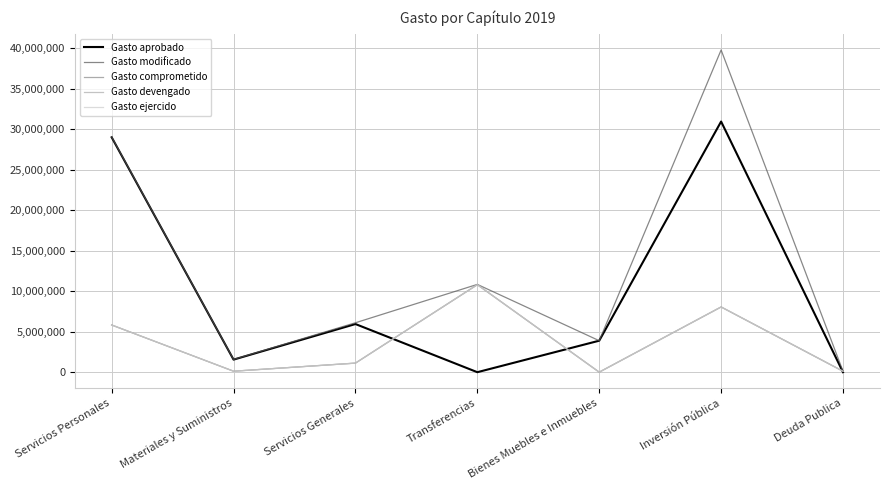

What is the difference between the Gasto comprometido values at Servicios Generales and Bienes Muebles e Inmuebles?

1116928.6